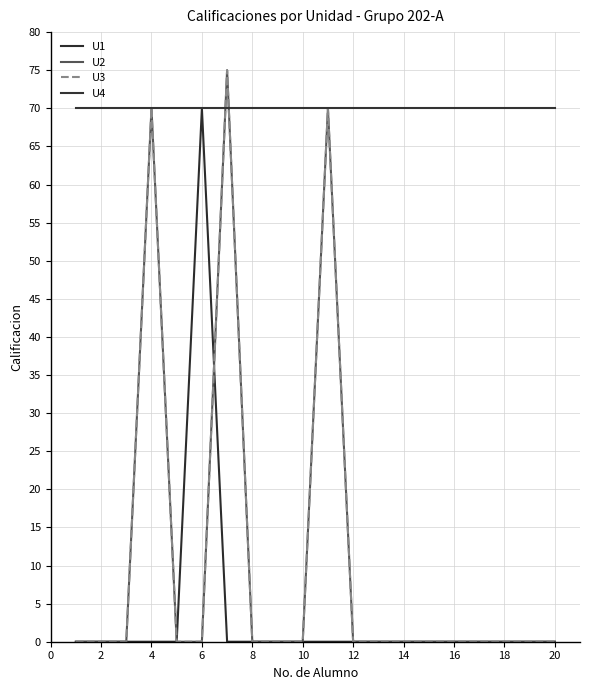

In U2, how many points are higher than both neighbors (excluding endpoints)?

3